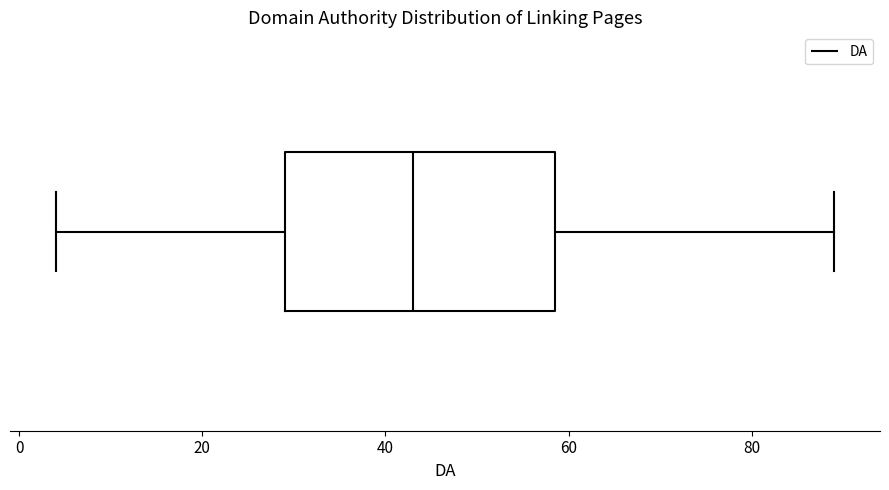

Where is the left edge of the box on the x-axis? The values are not printed on the chart, so give them approximately, as read against the axis.

30